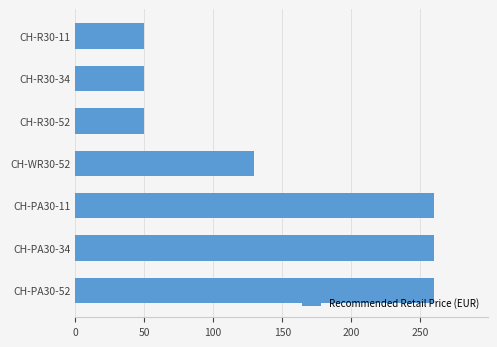

Reading top to bottom, extract all data points from this chart.

49.9	49.9	49.9	129.9	259.9	259.9	259.9